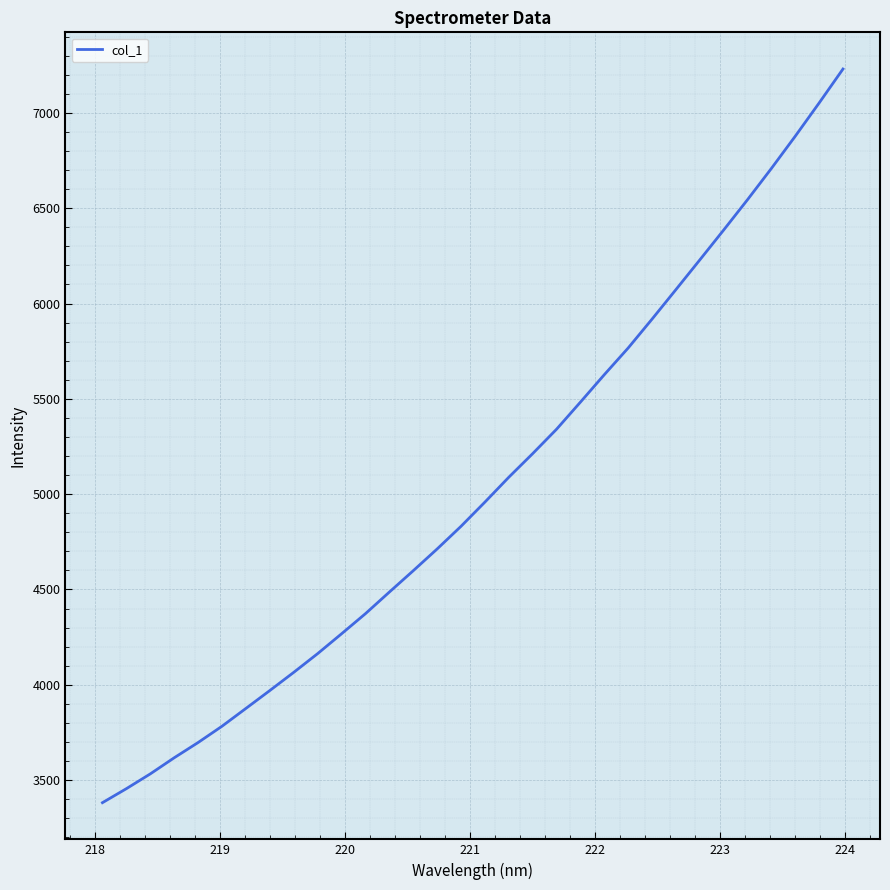

What is the difference between the maximum and minimum values?

3849.1